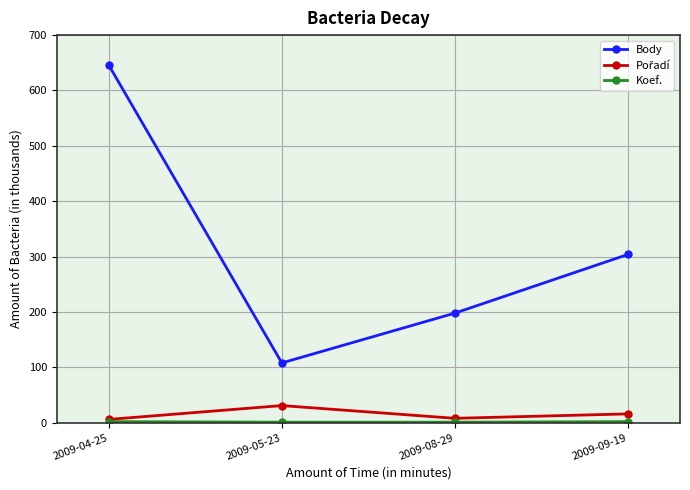

What is the label of the 1st point from the left?

2009-04-25